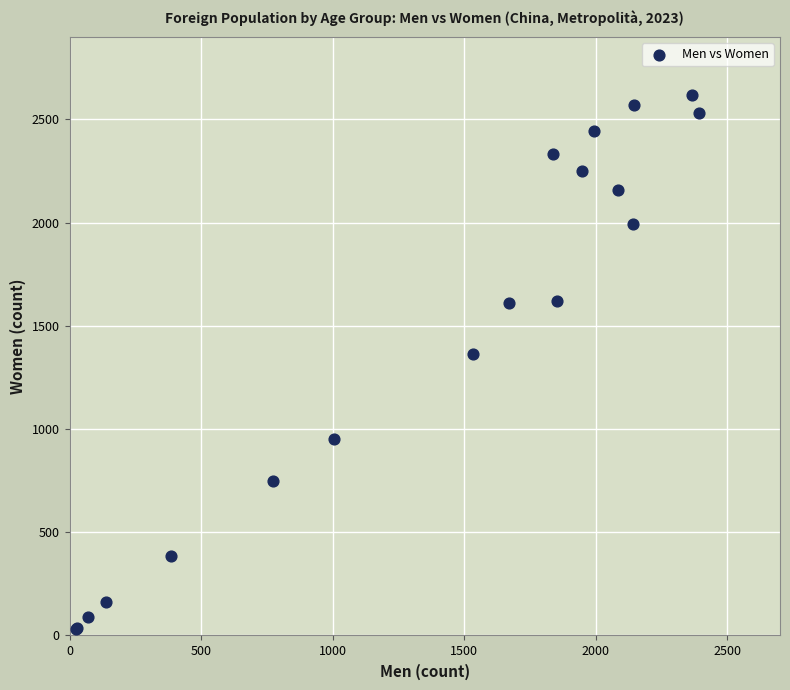

What Y value in the scatter plot is closest to 1326?

1364